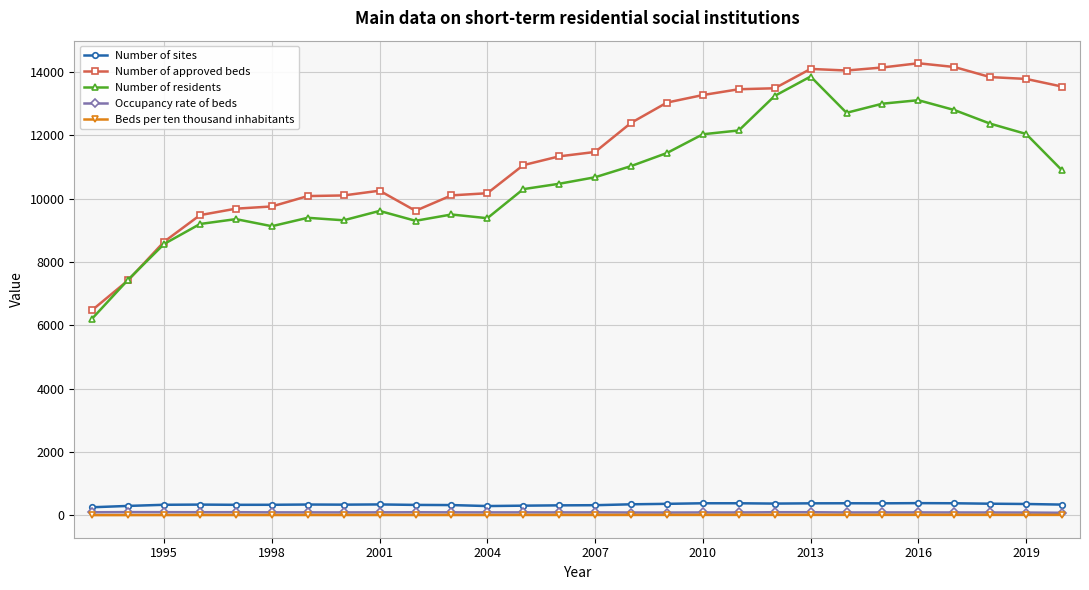

What is the lowest value of the Number of approved beds series?

6486.0